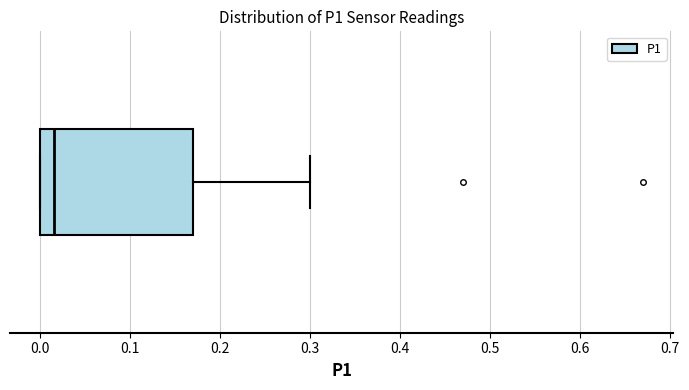

Where does the right whisker of the box end on the x-axis? The values are not printed on the chart, so give them approximately, as read against the axis.

0.30